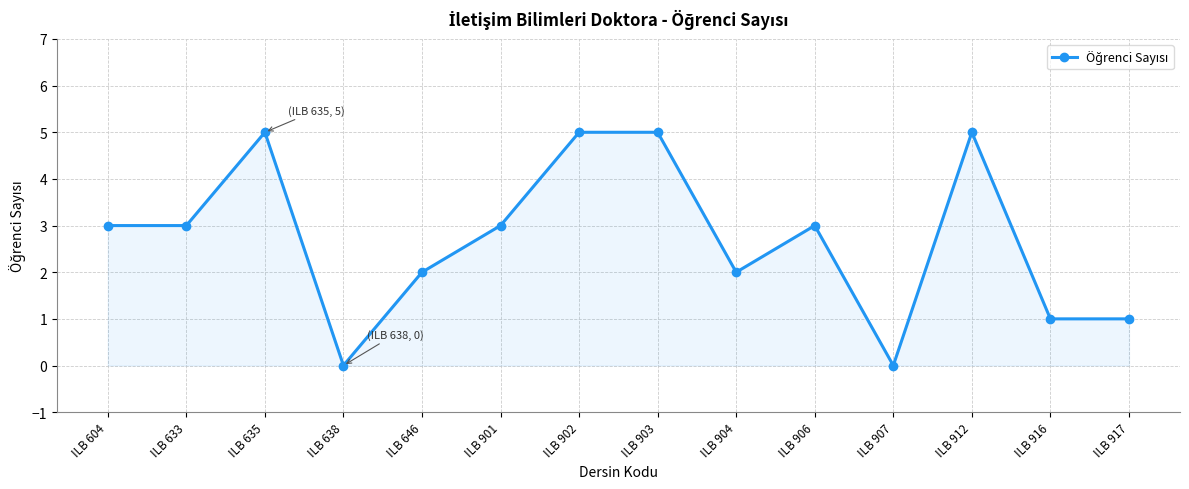

What is the difference between the maximum and minimum values?

5